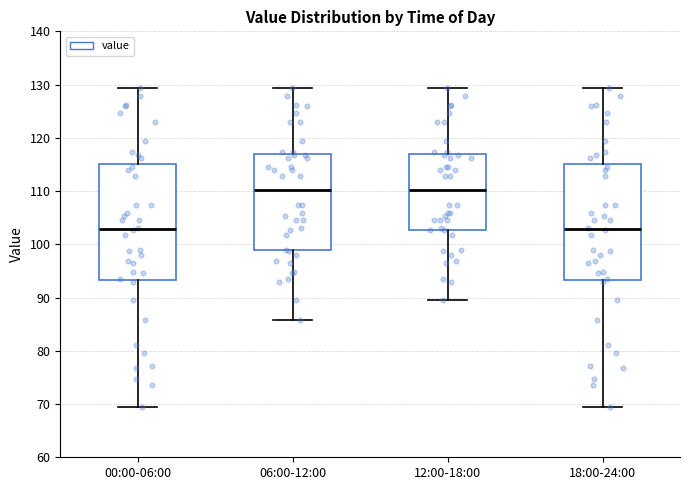

Reading left to right, read every box against the y-axis: the position of its median line, the range the box covers, and the ends of its whiskers. The values are not printed on the chart, so give them approximately, as read against the axis.

00:00-06:00: median 103, box 93 to 115, whiskers 69 to 129
06:00-12:00: median 110, box 99 to 117, whiskers 86 to 129
12:00-18:00: median 110, box 103 to 117, whiskers 90 to 129
18:00-24:00: median 103, box 93 to 115, whiskers 69 to 129